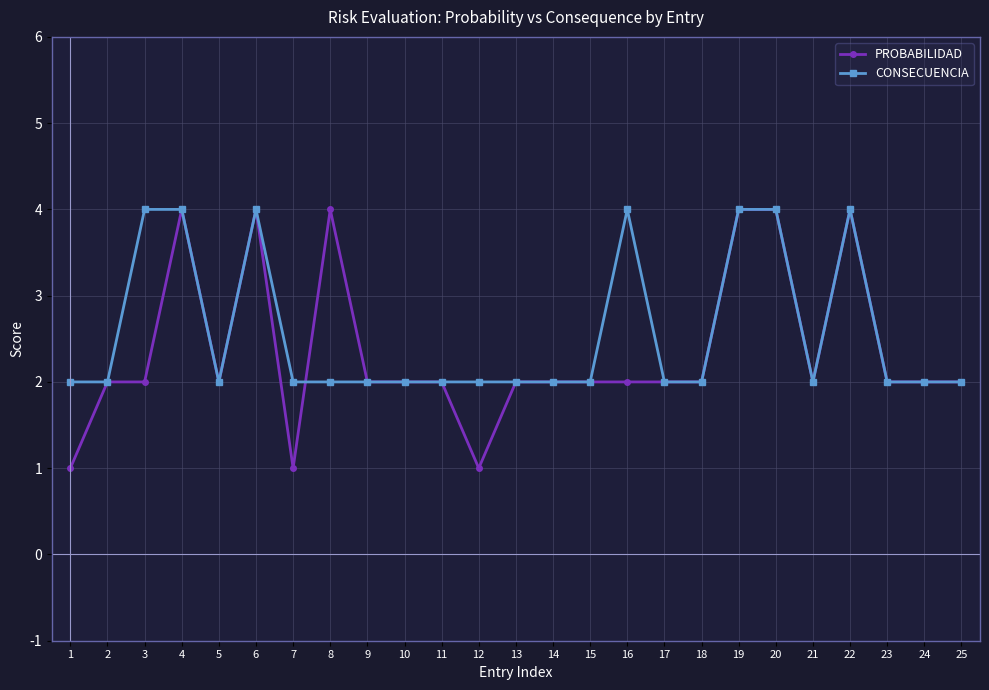

What is the value of the CONSECUENCIA point at the 6th from the left?

4